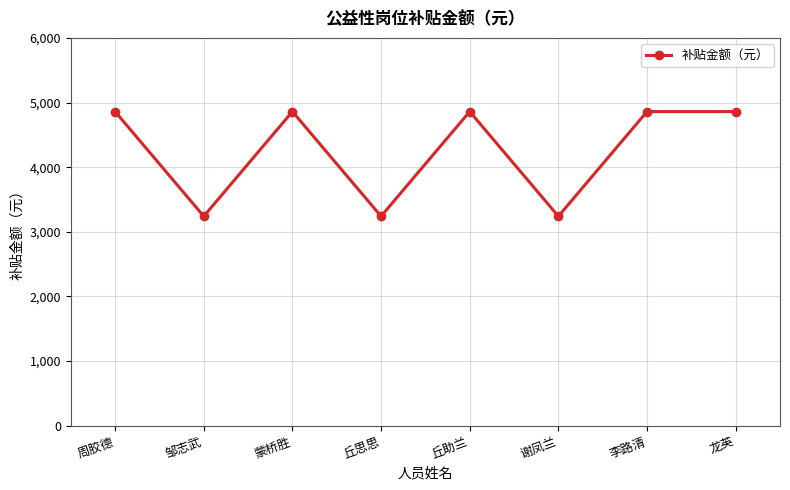

True or false: the data shows 1918 at 丘助兰.

False